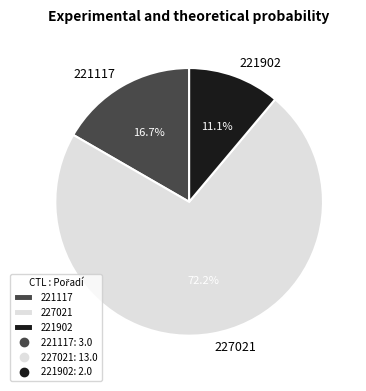

What is the smallest slice in the pie chart?

221902